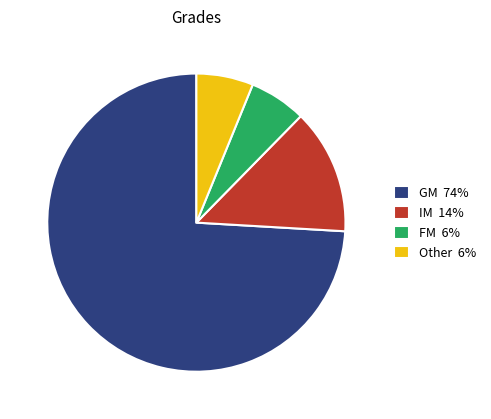

Do Other 6% and IM 14% together represent more than half of the pie?

No